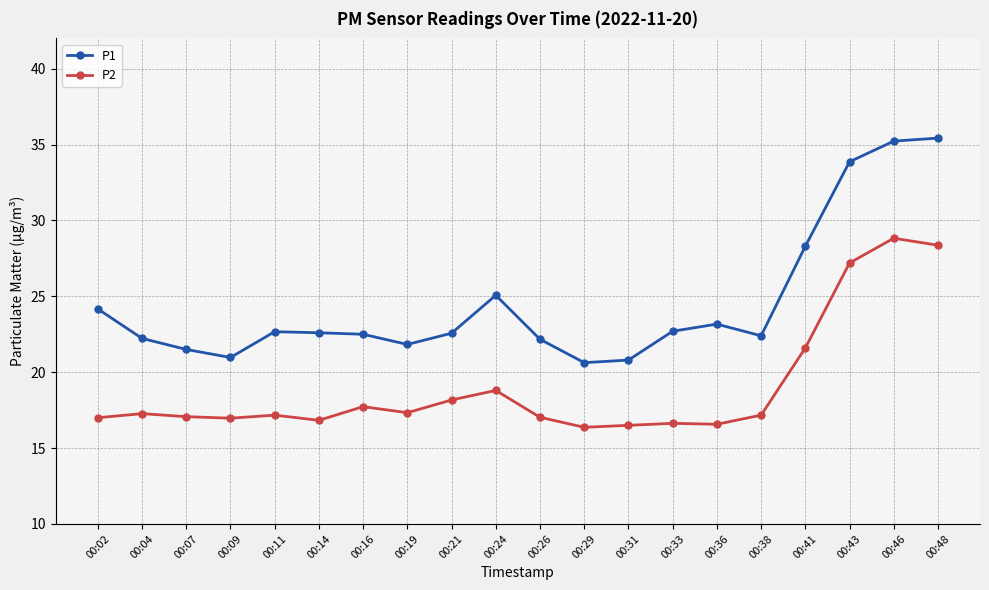

Rank the series at 00:46 from lowest to highest value.

P2, P1